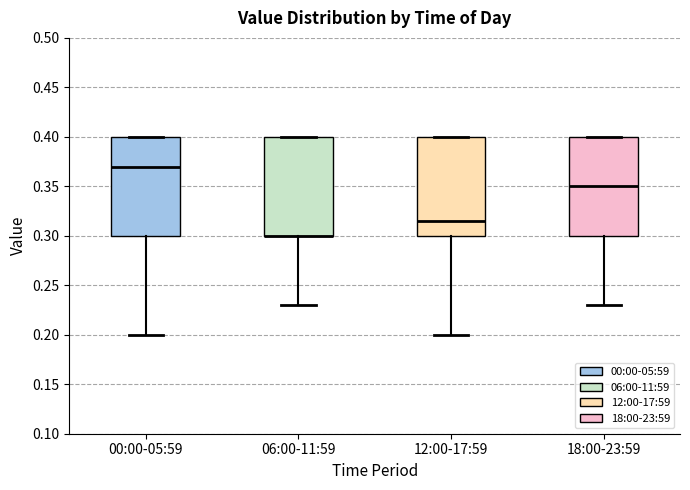

Reading left to right, transcribe this box plot: for each box, give where its median line is, the range the box spans, and where its two whiskers end, as read against the y-axis. The values are not printed on the chart, so give them approximately, as read against the axis.

00:00-05:59: median 0.370, box 0.300 to 0.400, whiskers 0.200 to 0.400
06:00-11:59: median 0.300 (drawn on the box's lower edge), box 0.300 to 0.400, whiskers 0.230 to 0.400
12:00-17:59: median 0.315, box 0.300 to 0.400, whiskers 0.200 to 0.400
18:00-23:59: median 0.350, box 0.300 to 0.400, whiskers 0.230 to 0.400